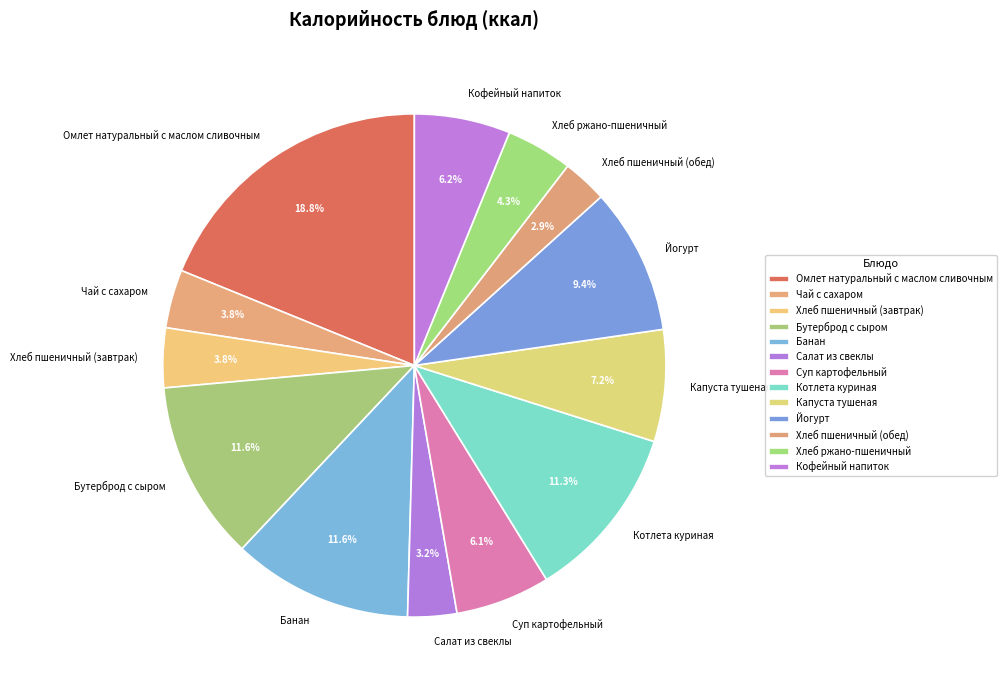

How many slices are in this pie chart?

13